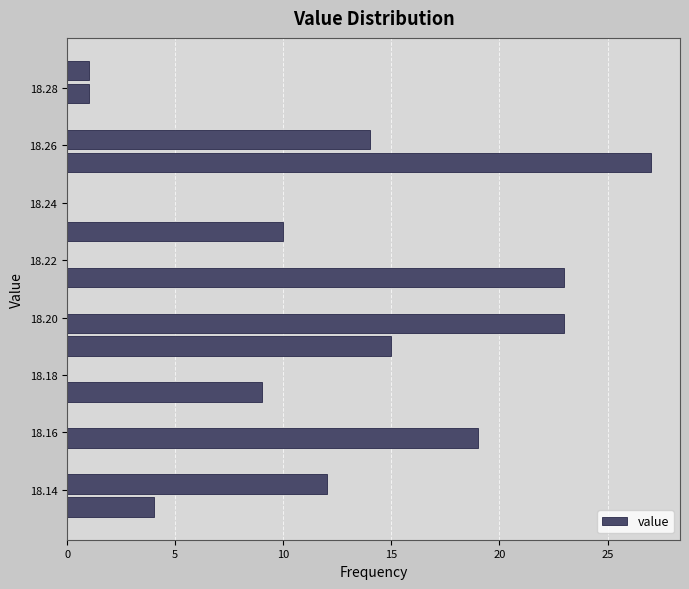

What is the length of the bar covering 18.154 to 18.162 on the y-axis? The values are not printed on the chart, so give them approximately, as read against the axis.

19